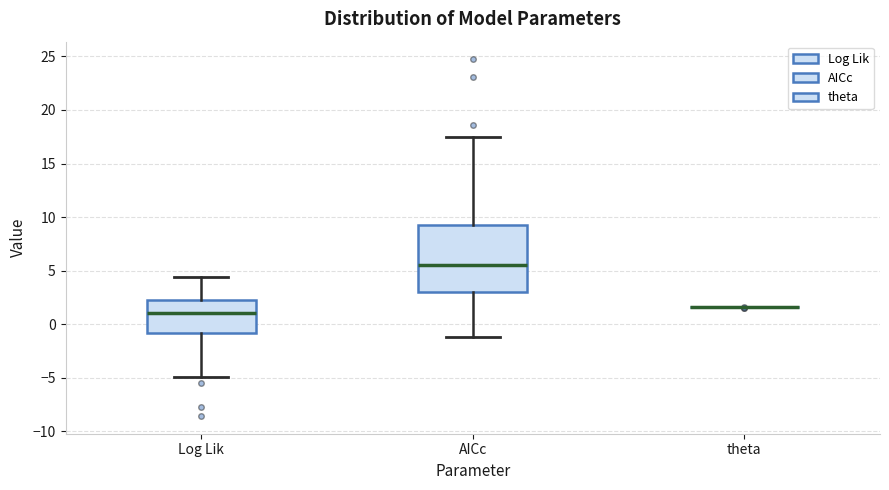

Where is the lower edge of the box for Log Lik on the y-axis? The values are not printed on the chart, so give them approximately, as read against the axis.

-1.0